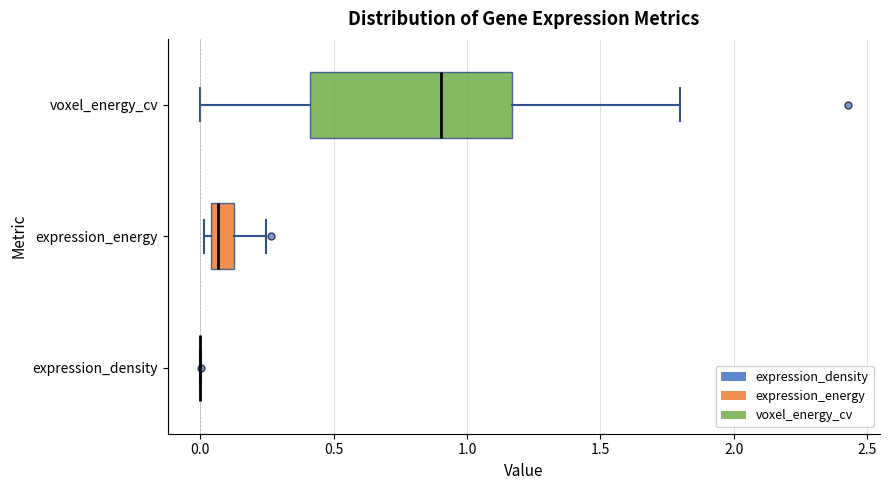

Which box is the widest, from its left edge to its right edge?

voxel_energy_cv